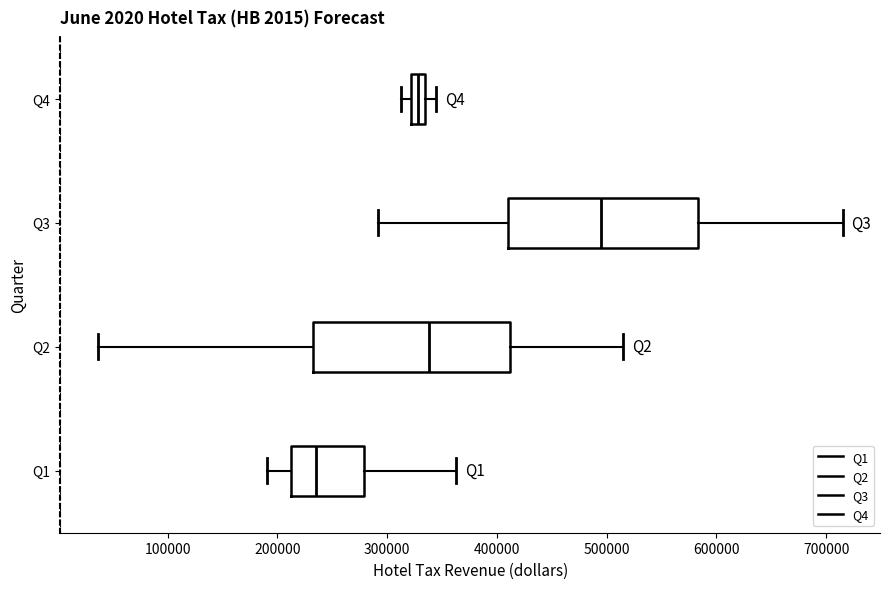

Which box has the furthest to the right median line?

Q3